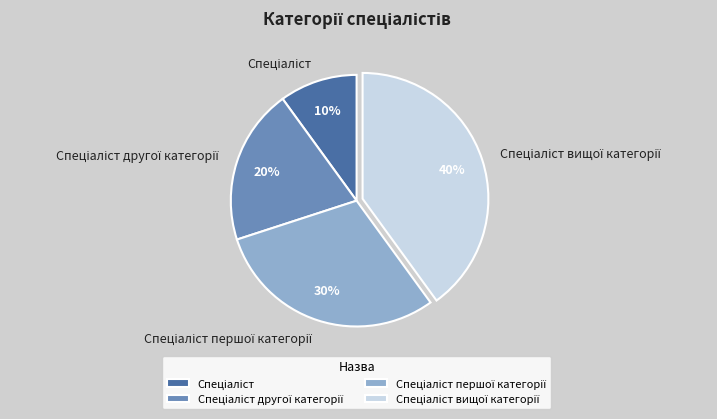

Does any single category account for the majority?

No